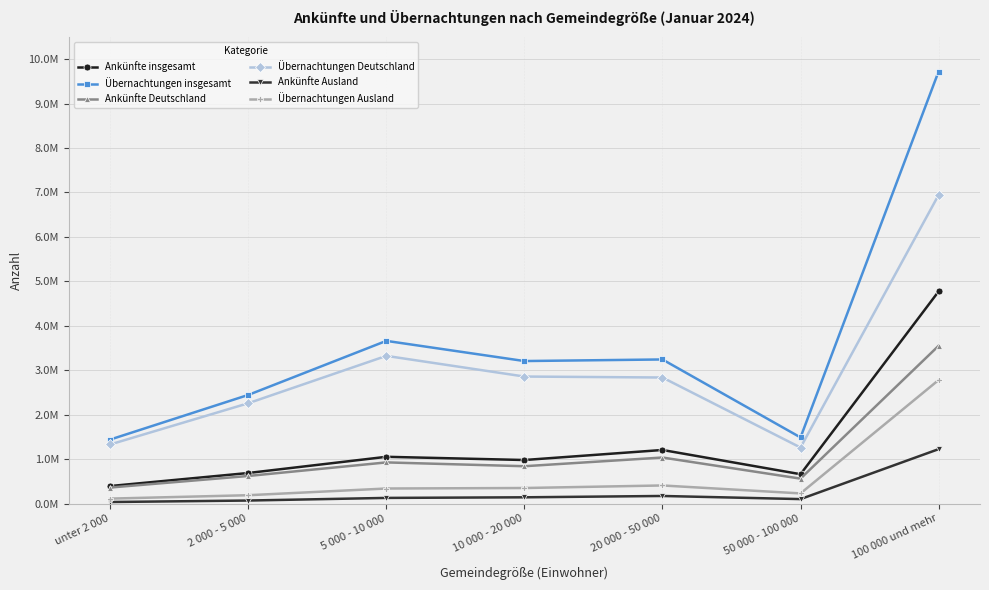

Does the chart have visible grid lines?

Yes